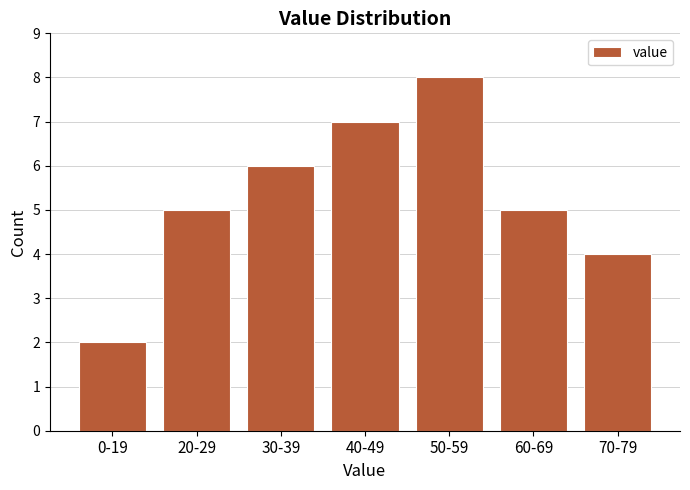

Reading left to right, what are all the values shown in this chart?

0-19=2	20-29=5	30-39=6	40-49=7	50-59=8	60-69=5	70-79=4